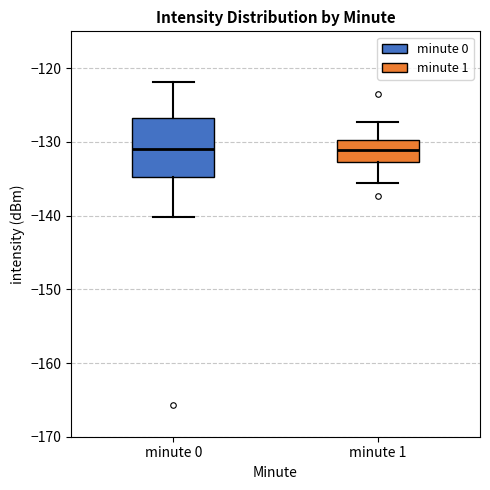

Reading left to right, transcribe this box plot: for each box, give where its median line is, the range the box spans, and where its two whiskers end, as read against the y-axis. The values are not printed on the chart, so give them approximately, as read against the axis.

minute 0: median -131, box -135 to -127, whiskers -140 to -122
minute 1: median -131, box -133 to -130, whiskers -136 to -127